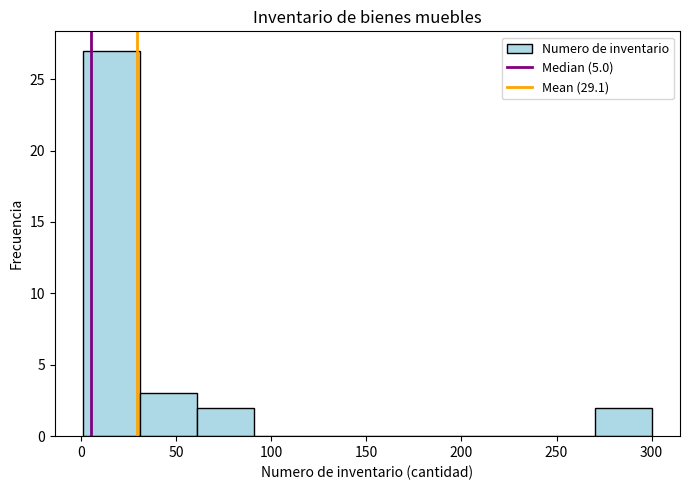

Reading left to right, list every bar in this chart as the range it spans on the x-axis followed by its height. Neither the bar edges nor the heights are printed on the chart, so give them approximately, as read against the axes.

0 to 30: 27
30 to 60: 3
60 to 90: 2
90 to 120: 0
120 to 150: 0
150 to 180: 0
180 to 210: 0
210 to 240: 0
240 to 270: 0
270 to 300: 2